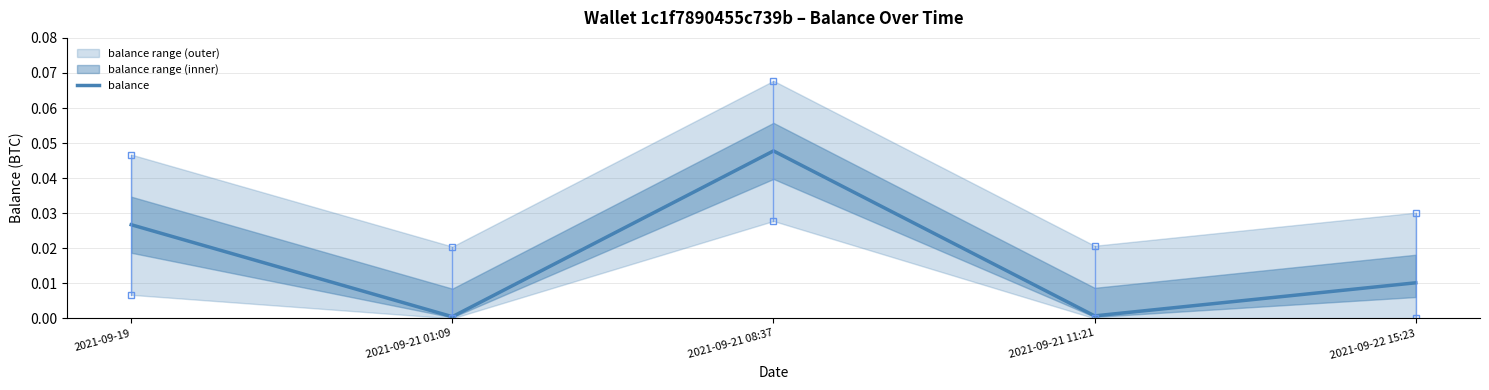

The balance series shows 0.0 at 2021-09-21 01:09. True or false?

True